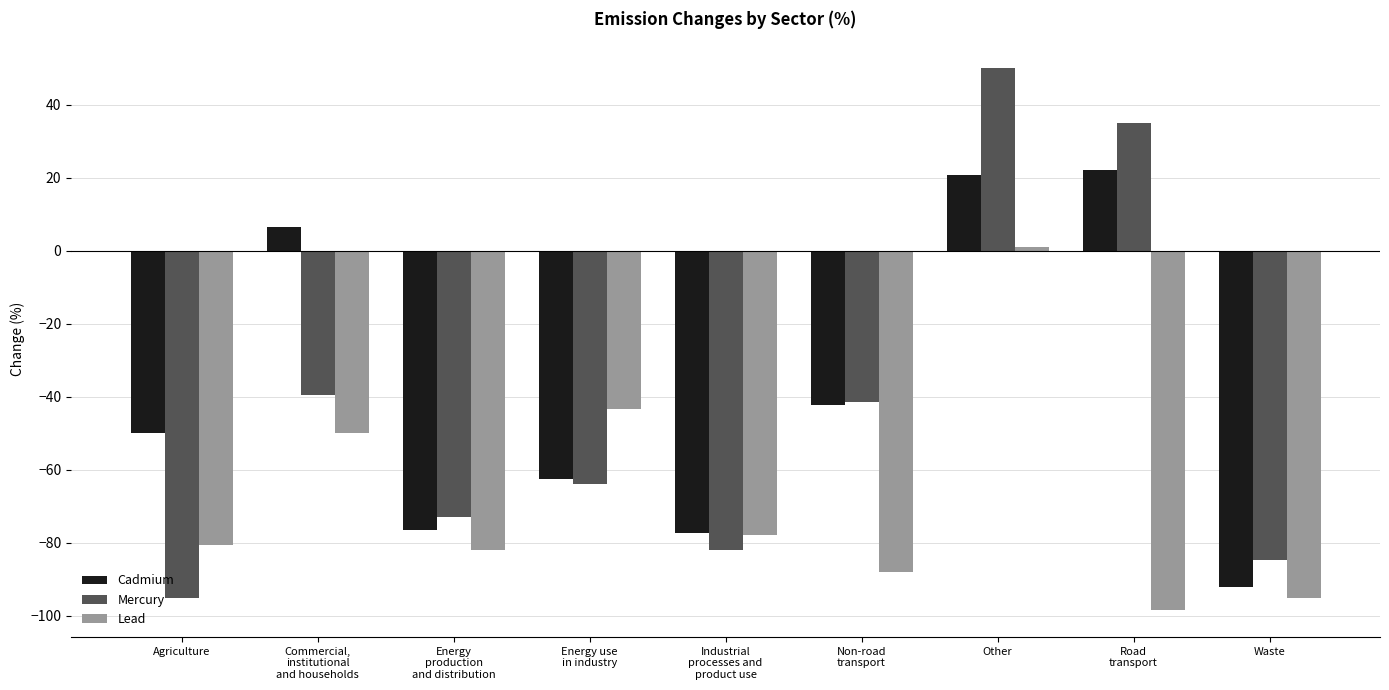

What is the value of the Cadmium bar at the 3rd from the left?

-76.4